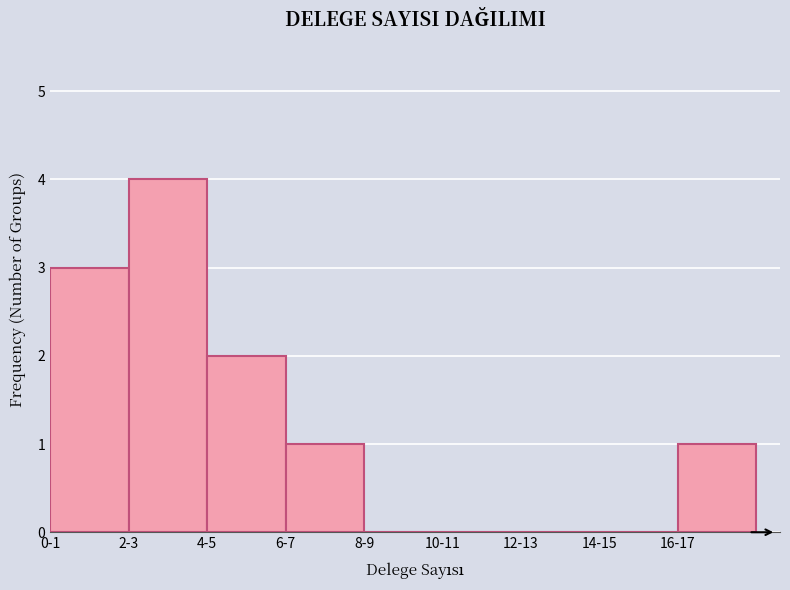

Reading right to left, what are all the values shown in this chart?

16-17=1	14-15=0	12-13=0	10-11=0	8-9=0	6-7=1	4-5=2	2-3=4	0-1=3